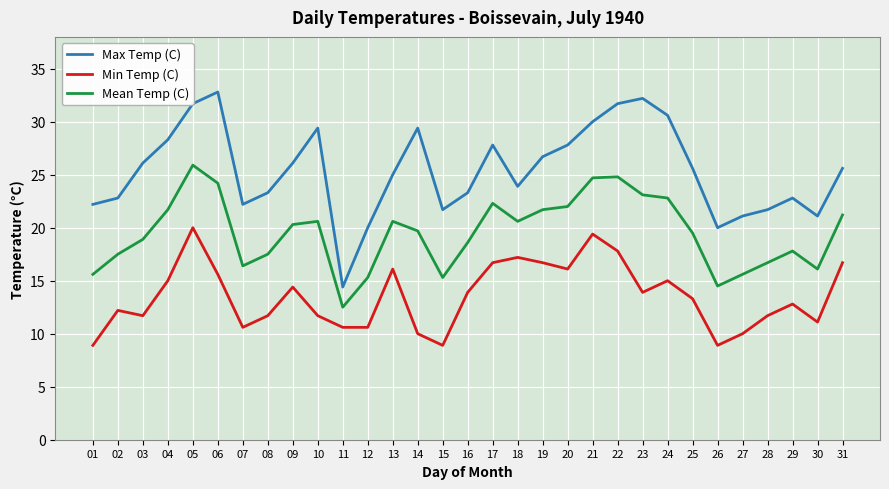

What is the total value across all series at 03?

56.7